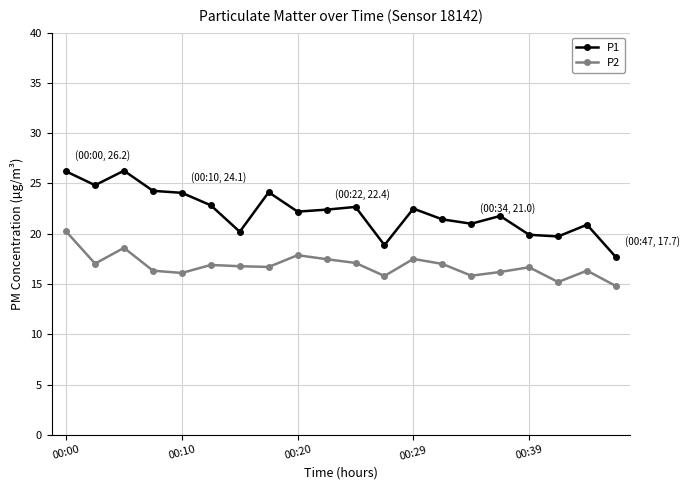

True or false: P1 and P2 cross at least once.

False